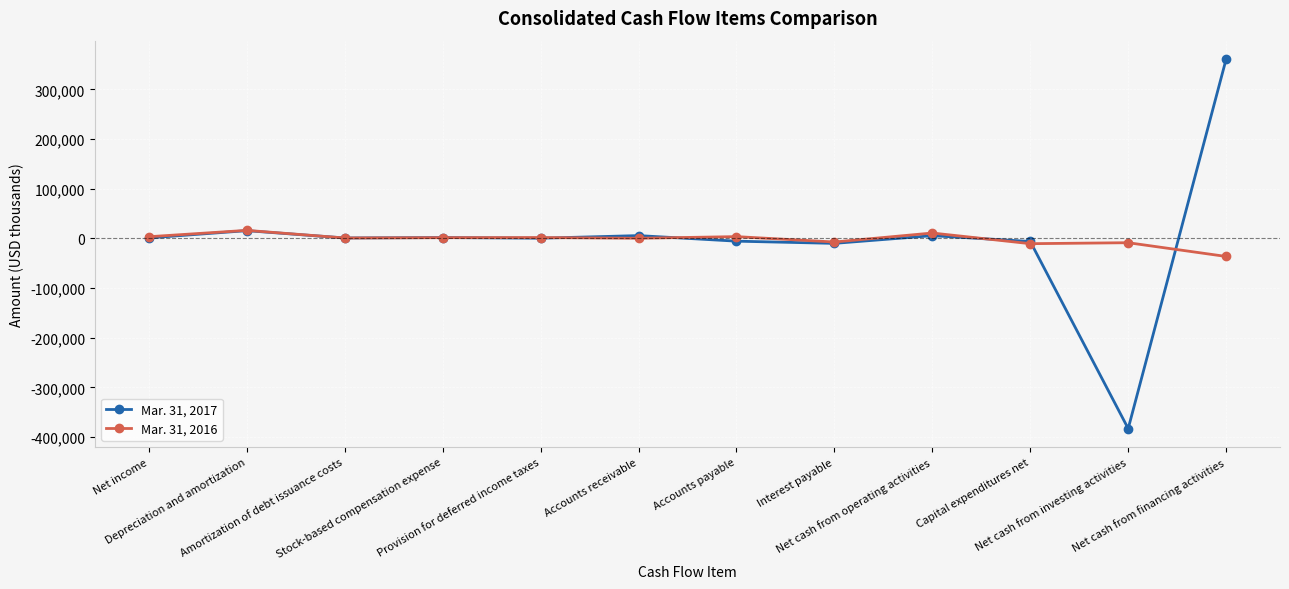

List the series in order of their peak value, highest first.

Mar. 31, 2017, Mar. 31, 2016